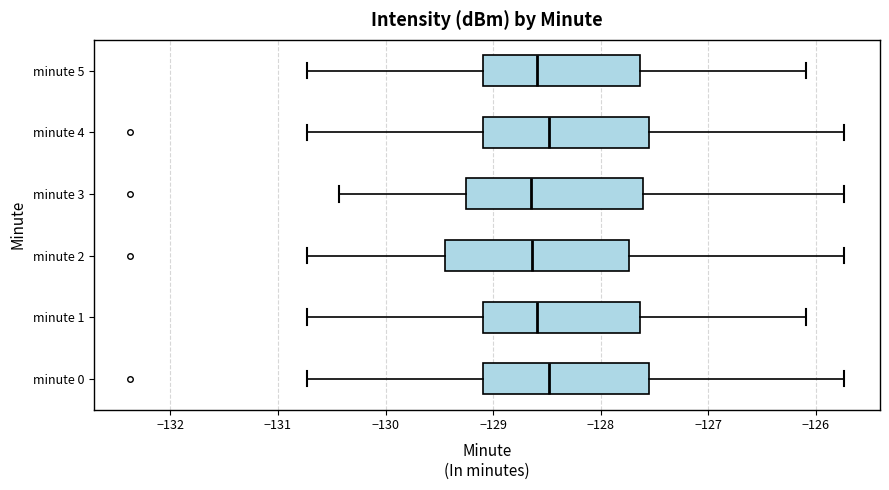

Where does the left whisker of the box for minute 1 end on the x-axis? The values are not printed on the chart, so give them approximately, as read against the axis.

-130.7